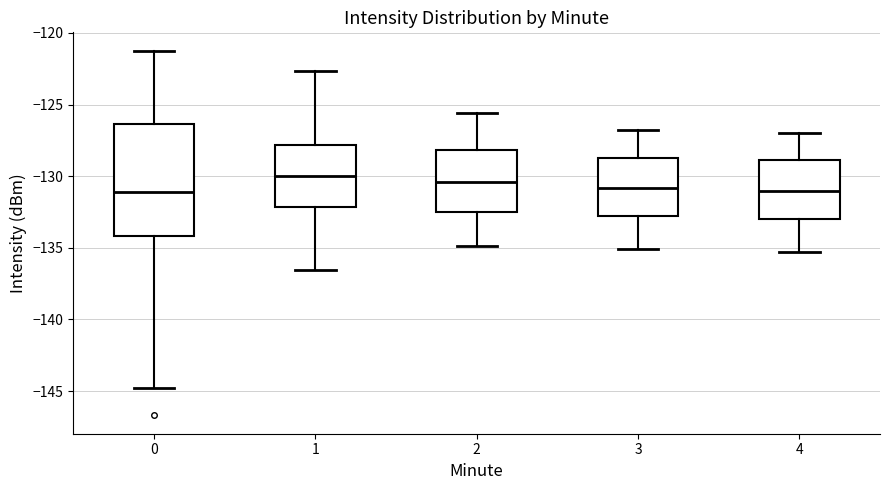

Reading left to right, read every box against the y-axis: the position of its median line, the range the box covers, and the ends of its whiskers. The values are not printed on the chart, so give them approximately, as read against the axis.

0: median -131.0, box -134.0 to -126.5, whiskers -145.0 to -121.0
1: median -130.0, box -132.0 to -128.0, whiskers -136.5 to -122.5
2: median -130.5, box -132.5 to -128.0, whiskers -135.0 to -125.5
3: median -131.0, box -133.0 to -128.5, whiskers -135.0 to -127.0
4: median -131.0, box -133.0 to -129.0, whiskers -135.5 to -127.0